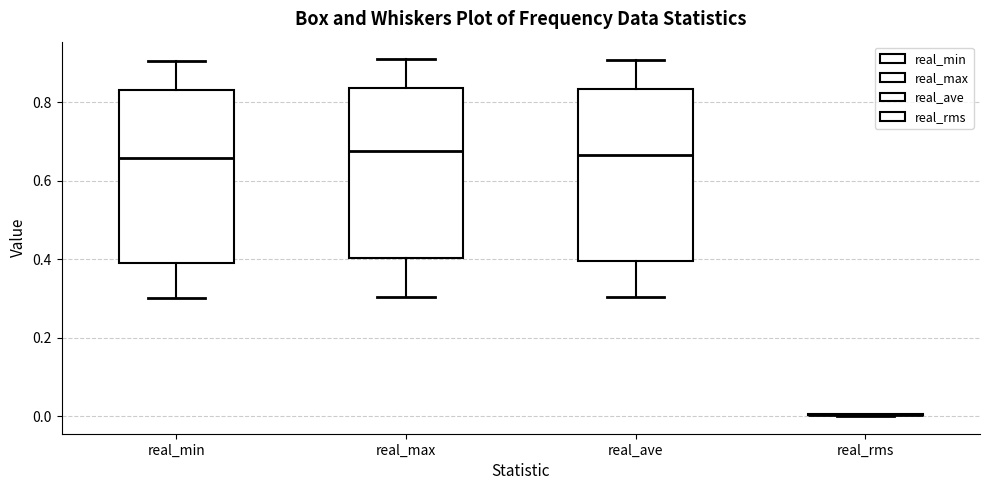

Reading left to right, transcribe this box plot: for each box, give where its median line is, the range the box spans, and where its two whiskers end, as read against the y-axis. The values are not printed on the chart, so give them approximately, as read against the axis.

real_min: median 0.66, box 0.38 to 0.84, whiskers 0.30 to 0.90
real_max: median 0.68, box 0.40 to 0.84, whiskers 0.30 to 0.90
real_ave: median 0.66, box 0.40 to 0.84, whiskers 0.30 to 0.90
real_rms: box collapsed to a line at 0.00, whiskers 0.00 to 0.00